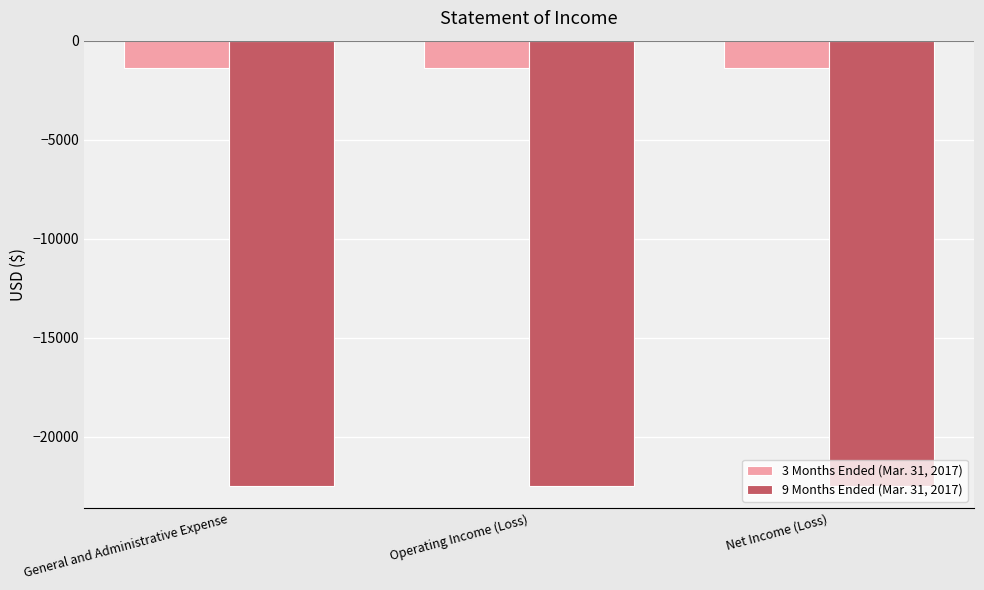

Are the bars grouped side by side (vs. stacked)?

Yes